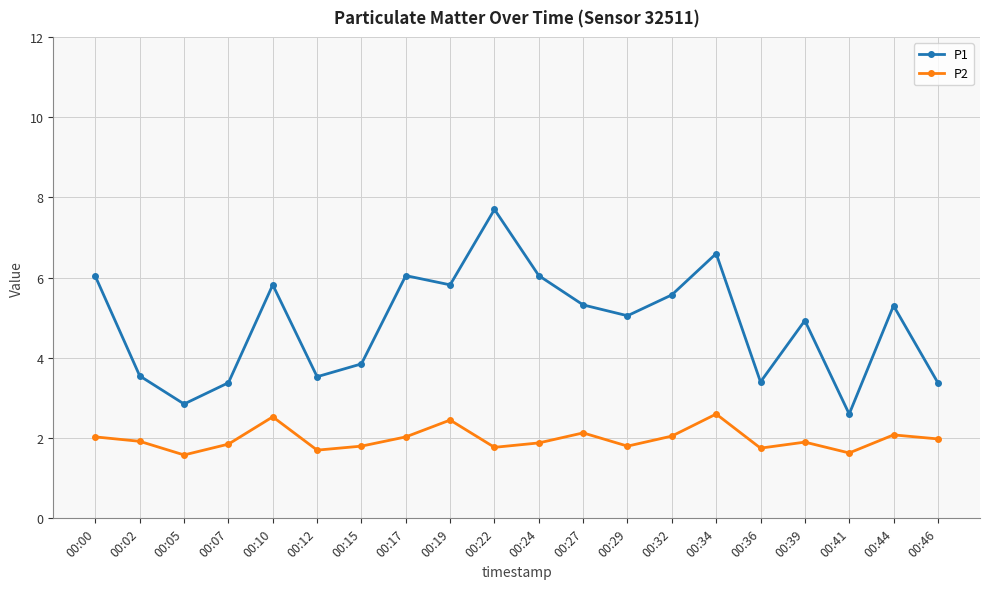

Count the number of data series in this chart.

2